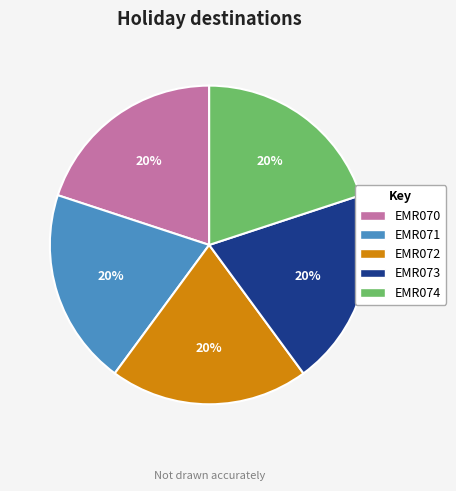

The EMR074 slice represents 13% of the pie. True or false?

False